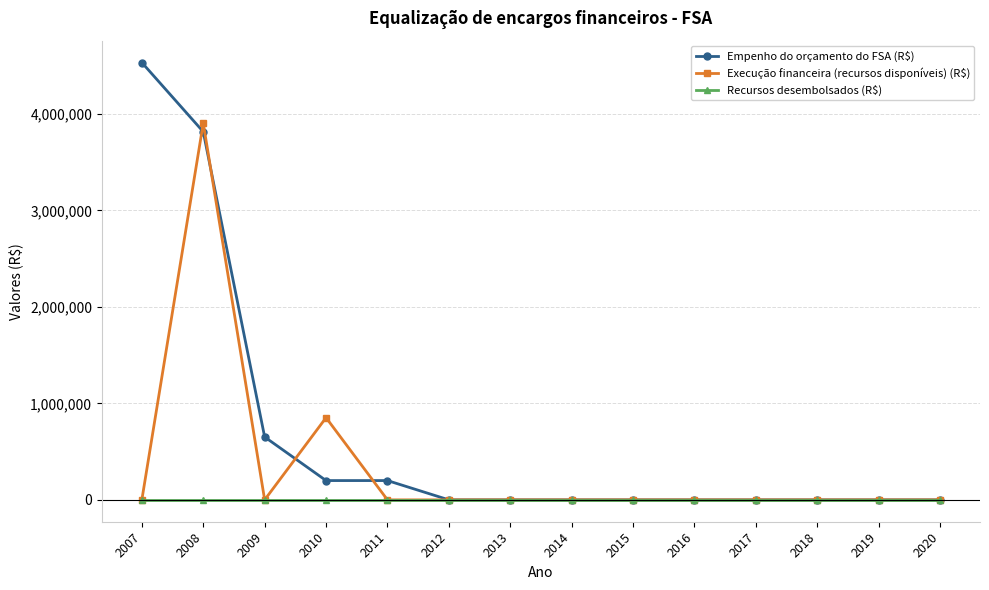

What is the maximum value for Execução financeira (recursos disponíveis) (R$)?

3904355